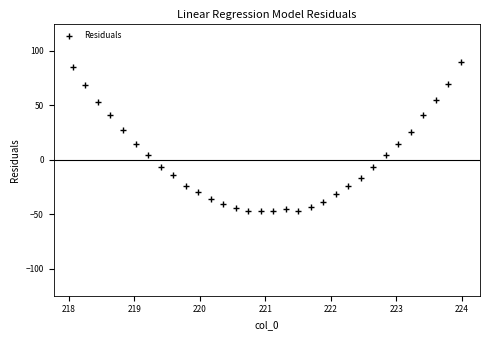

What is the range of X values (max minus min)?

5.9